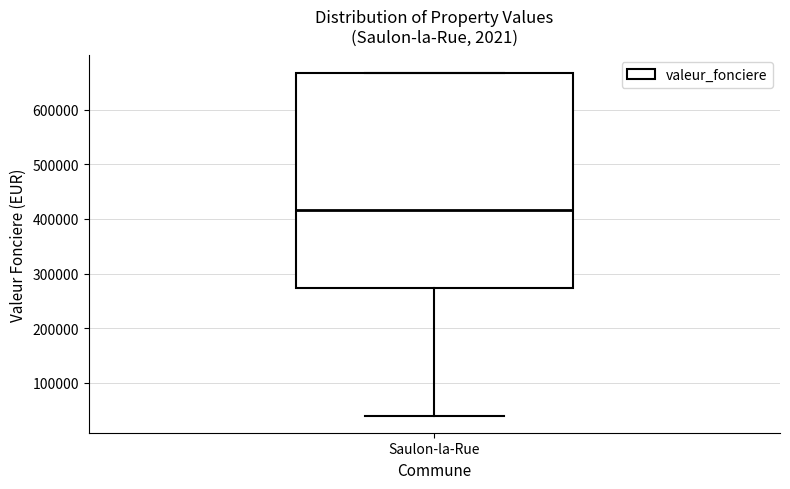

Transcribe this box plot: give where the median line is, the range the box spans, and where the two whiskers end, as read against the y-axis. The values are not printed on the chart, so give them approximately, as read against the axis.

median 420000, box 270000 to 670000, whiskers 40000 to 670000